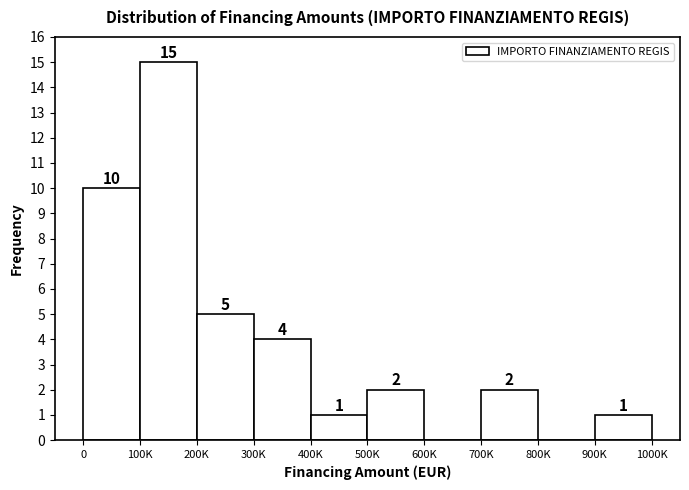

Reading left to right, list all the values displayed in this chart.

0=10	100K=15	200K=5	300K=4	400K=1	500K=2	600K=0	700K=2	800K=0	900K=1